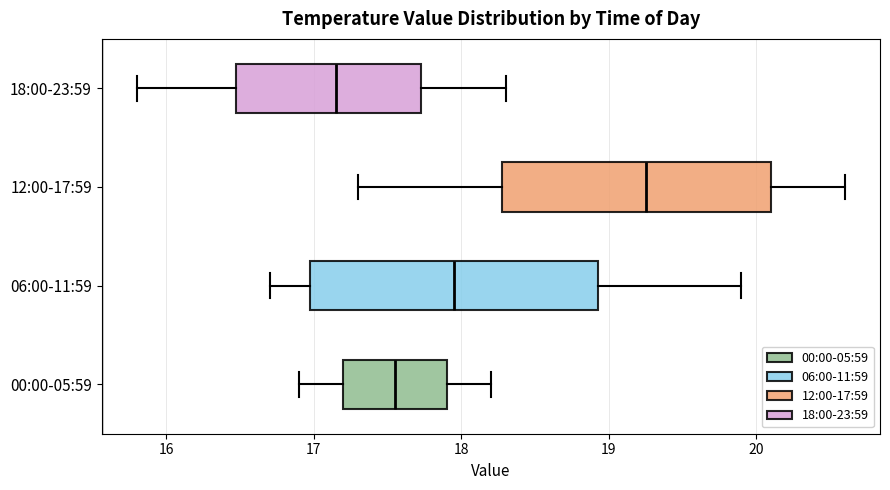

Reading bottom to top, transcribe this box plot: for each box, give where its median line is, the range the box spans, and where its two whiskers end, as read against the x-axis. The values are not printed on the chart, so give them approximately, as read against the axis.

00:00-05:59: median 17.6, box 17.2 to 17.9, whiskers 16.9 to 18.2
06:00-11:59: median 18.0, box 17.0 to 18.9, whiskers 16.7 to 19.9
12:00-17:59: median 19.3, box 18.3 to 20.1, whiskers 17.3 to 20.6
18:00-23:59: median 17.2, box 16.5 to 17.7, whiskers 15.8 to 18.3